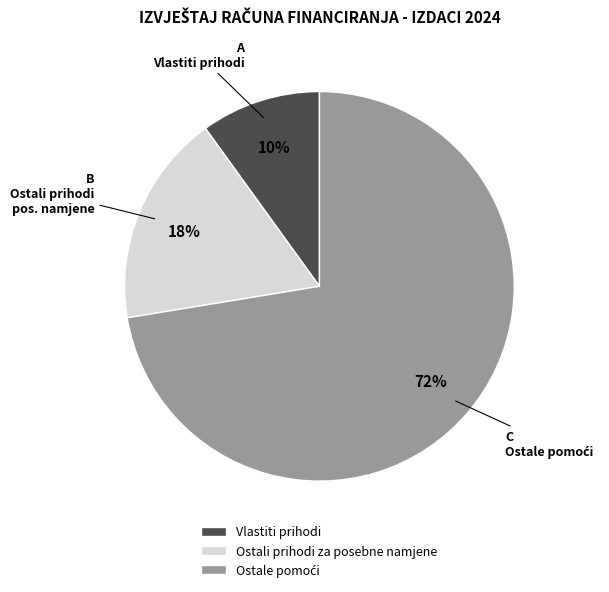

To the nearest percent, what portion does Vlastiti prihodi represent?

10%